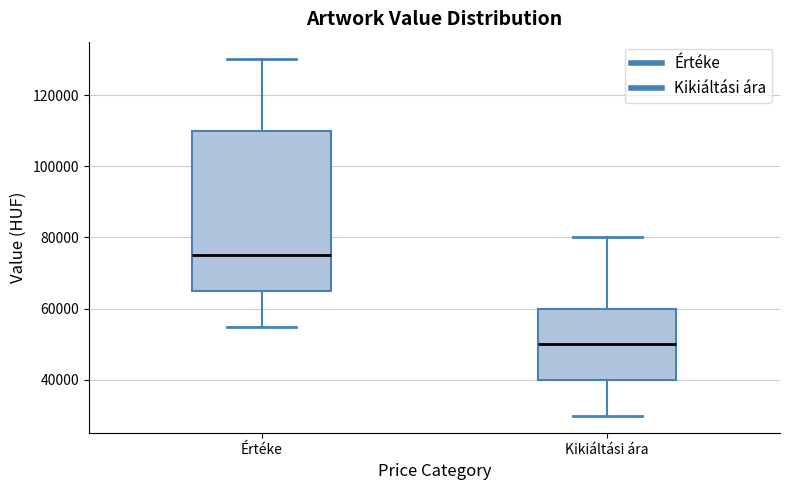

Comparing the boxes themselves (not the whiskers), which one is the tallest?

Értéke